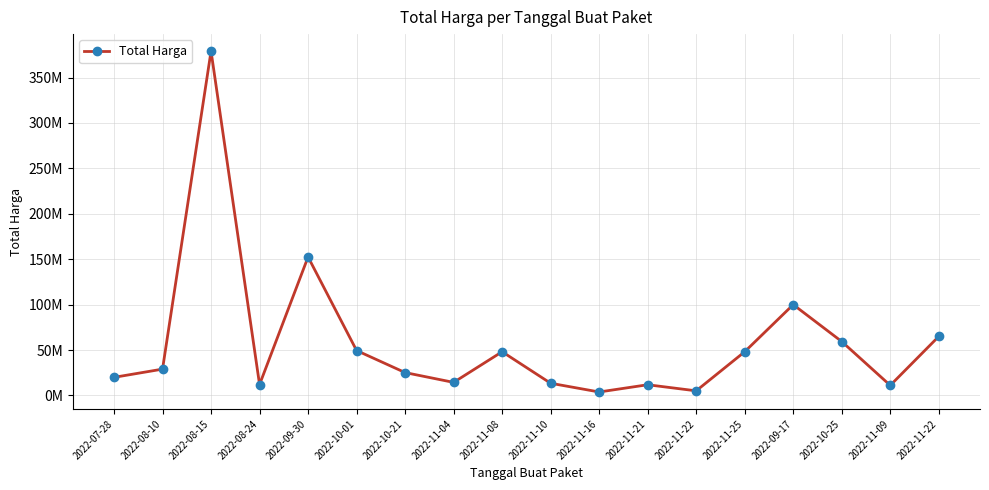

Reading left to right, list all the values displayed in this chart.

2022-07-28=19950000	2022-08-10=29000000	2022-08-15=379075000	2022-08-24=12000000	2022-09-30=152477000	2022-10-01=49478000	2022-10-21=25200000	2022-11-04=14400000	2022-11-08=48140000	2022-11-10=13442000	2022-11-16=3825000	2022-11-21=11800000	2022-11-22=5093000	2022-11-25=48140000	2022-09-17=100000000	2022-10-25=59375000	2022-11-09=11100000	2022-11-22=65000000